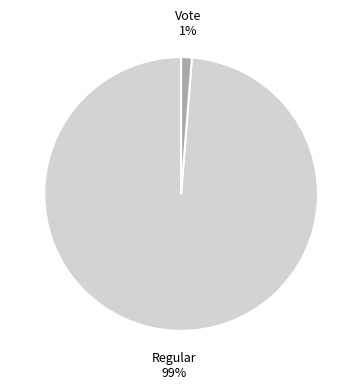

Is there a majority slice in this chart?

Yes